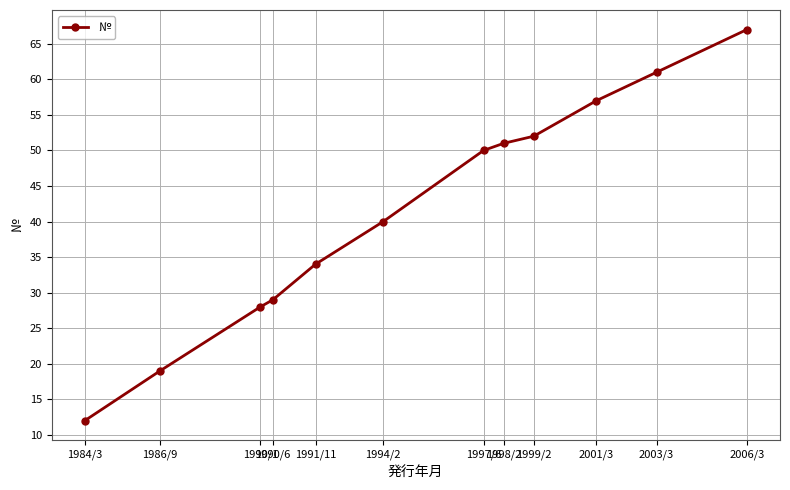

Where is the data nearest to the value 39?

1994/2